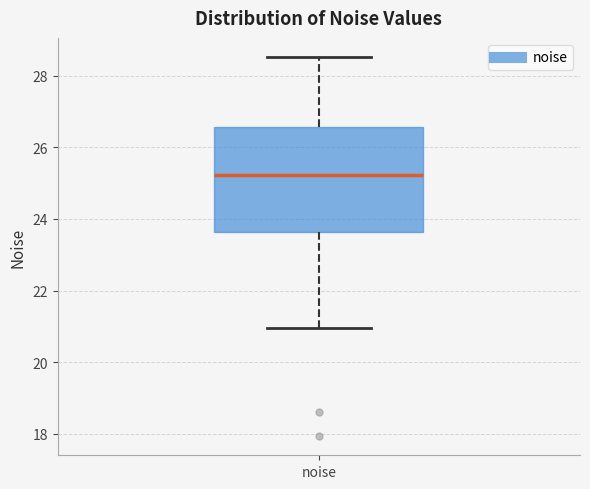

Read this box plot against the y-axis: the position of the median line, the range covered by the box, and the ends of both whiskers. The values are not printed on the chart, so give them approximately, as read against the axis.

median 25.2, box 23.6 to 26.6, whiskers 21.0 to 28.6